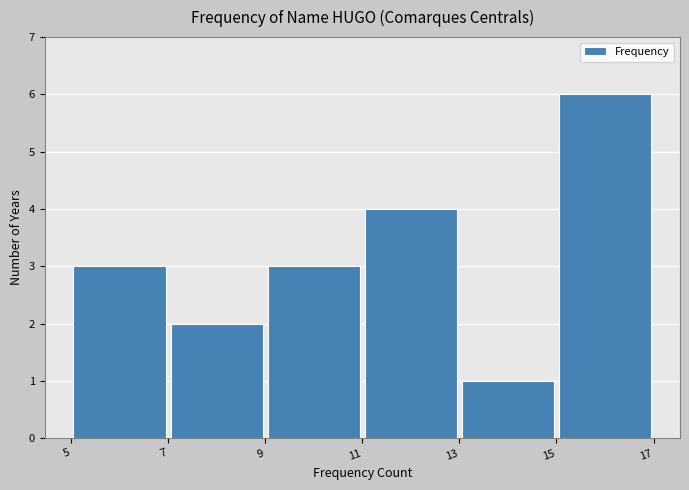

Over which range of the x-axis is the bar tallest?

15 to 17